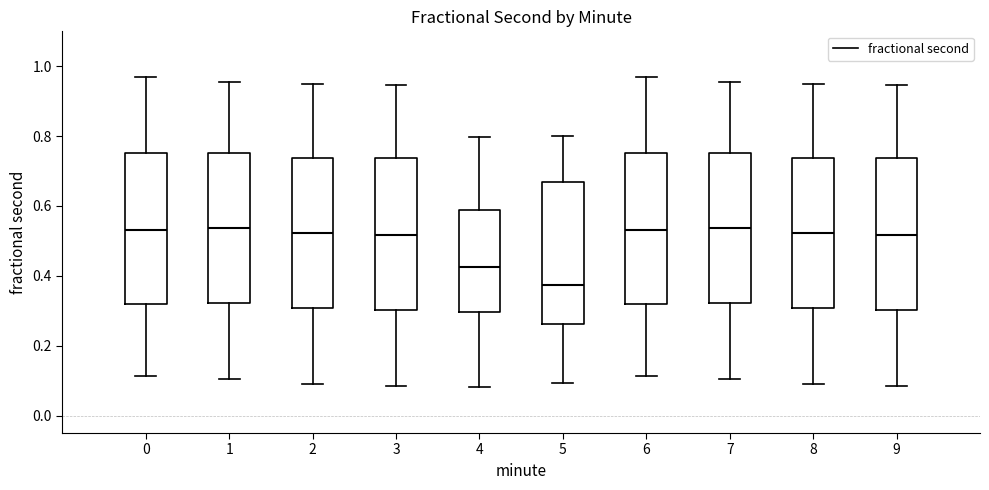

Where does the upper whisker of the box at x = 4 end on the y-axis? The values are not printed on the chart, so give them approximately, as read against the axis.

0.80